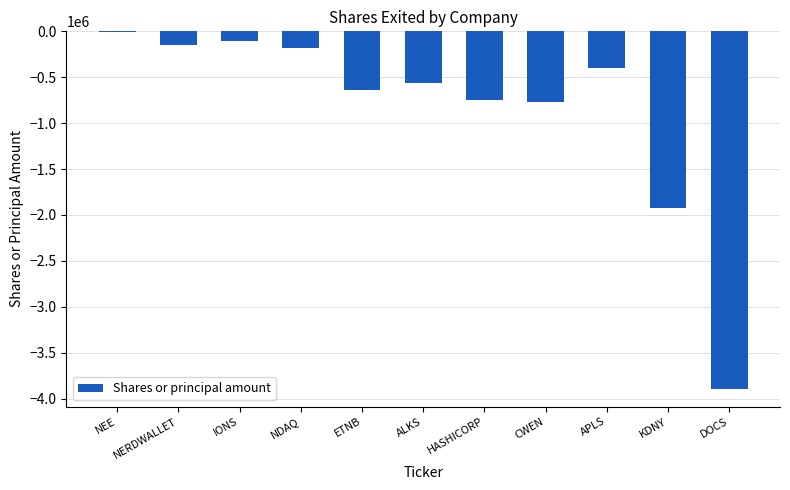

At which category does the chart reach its peak across all series?

NEE